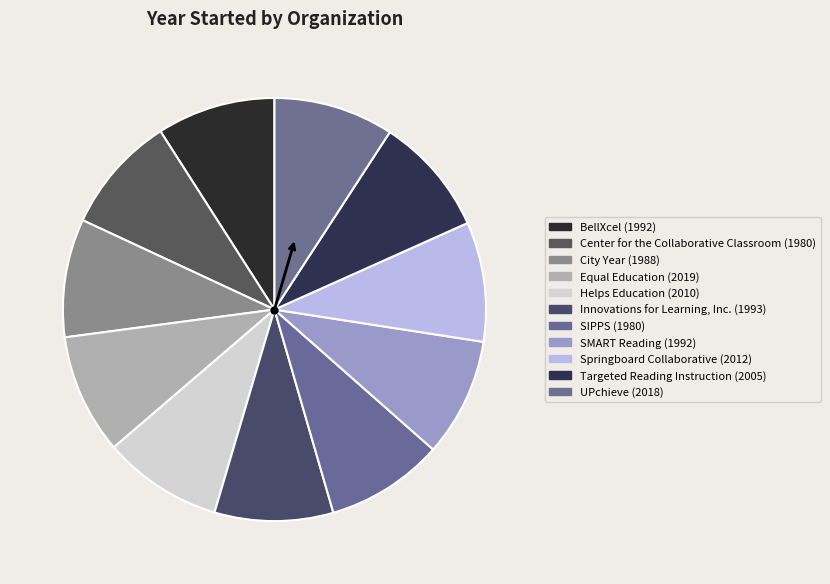

Rank the categories by value from lowest to highest.

Center for the
Collaborative Classroom, SIPPS, City Year, BellXcel, SMART Reading, Innovations for
Learning, Inc., Targeted Reading
Instruction, Helps Education, Springboard
Collaborative, UPchieve, Equal Education